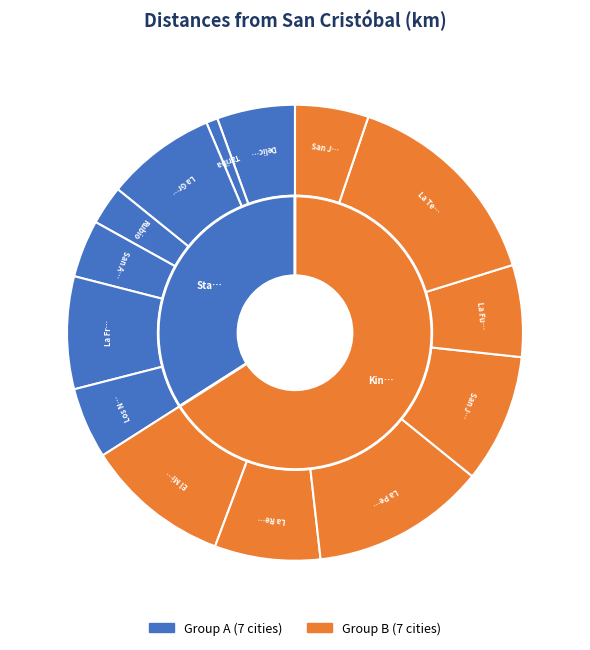

To the nearest percent, what portion does Táriba represent?

1%